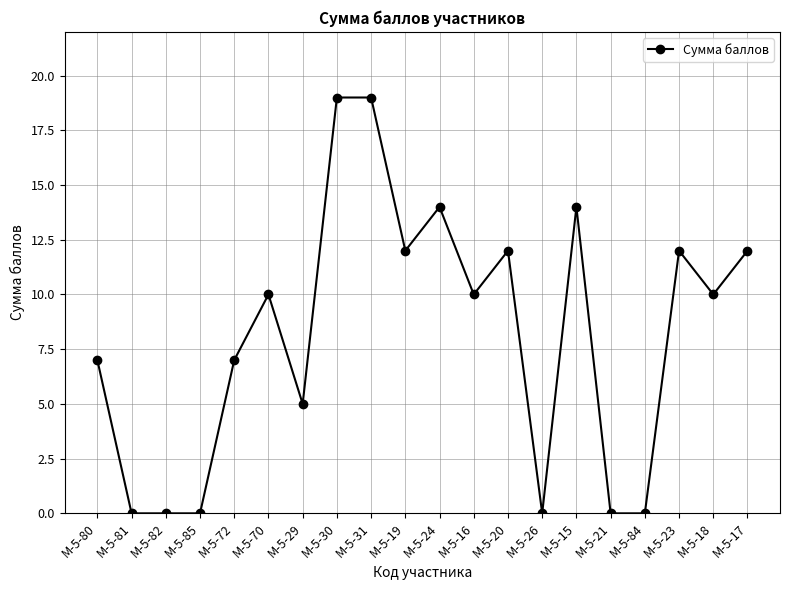

Does the chart have visible grid lines?

Yes